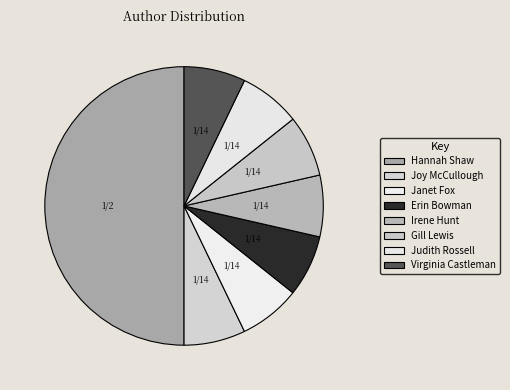

Which category has the smallest portion of the pie?

Joy McCullough